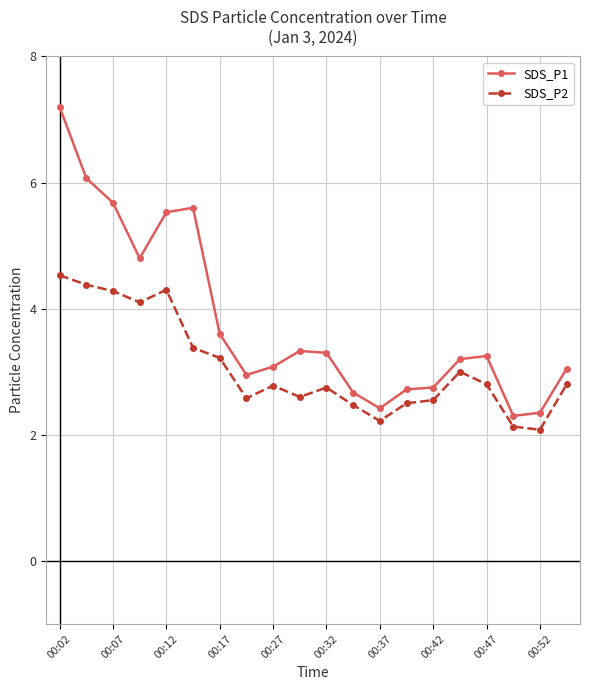

What is the average value of the SDS_P1 series?

3.8